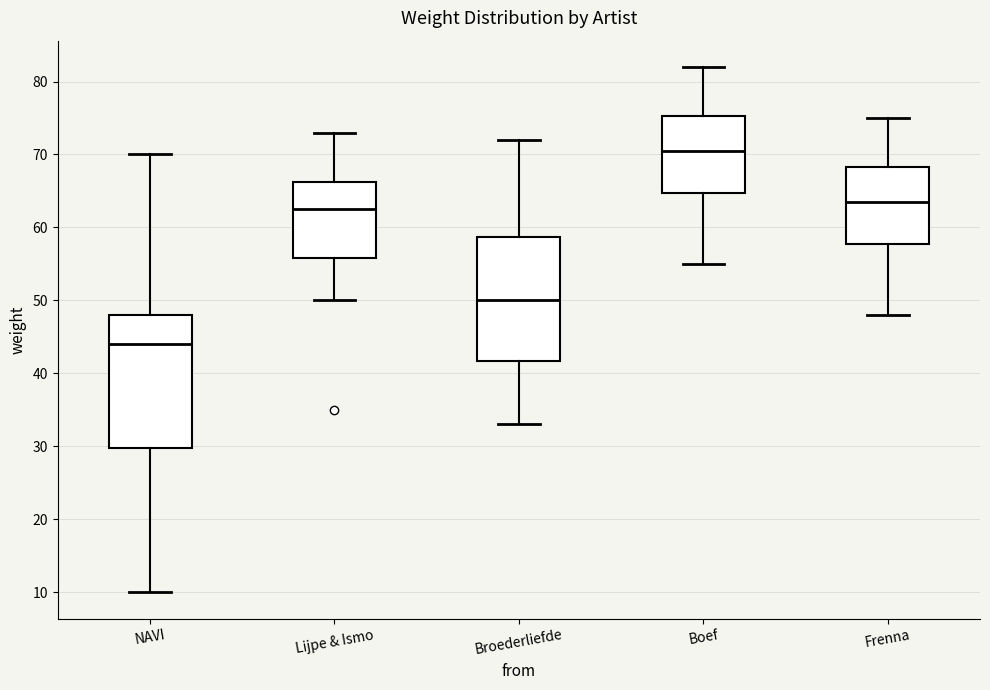

Reading left to right, read every box against the y-axis: the position of its median line, the range the box covers, and the ends of its whiskers. The values are not printed on the chart, so give them approximately, as read against the axis.

NAVI: median 44, box 30 to 48, whiskers 10 to 70
Lijpe & Ismo: median 63, box 56 to 66, whiskers 50 to 73
Broederliefde: median 50, box 42 to 59, whiskers 33 to 72
Boef: median 71, box 65 to 75, whiskers 55 to 82
Frenna: median 64, box 58 to 68, whiskers 48 to 75